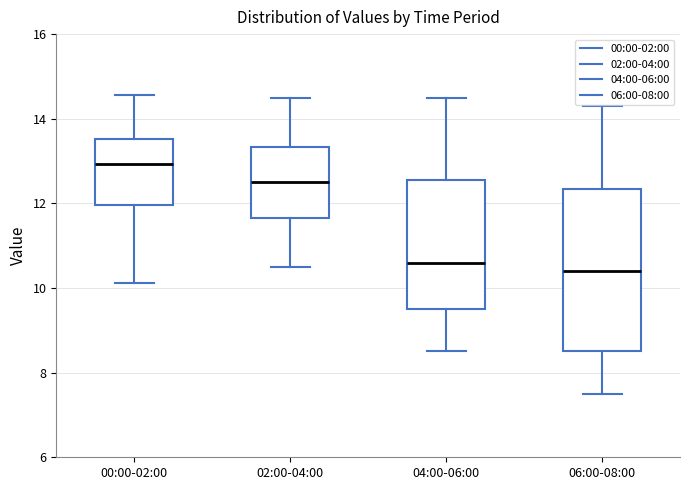

Where does the median line of the box for 00:00-02:00 sit on the y-axis? The values are not printed on the chart, so give them approximately, as read against the axis.

13.0